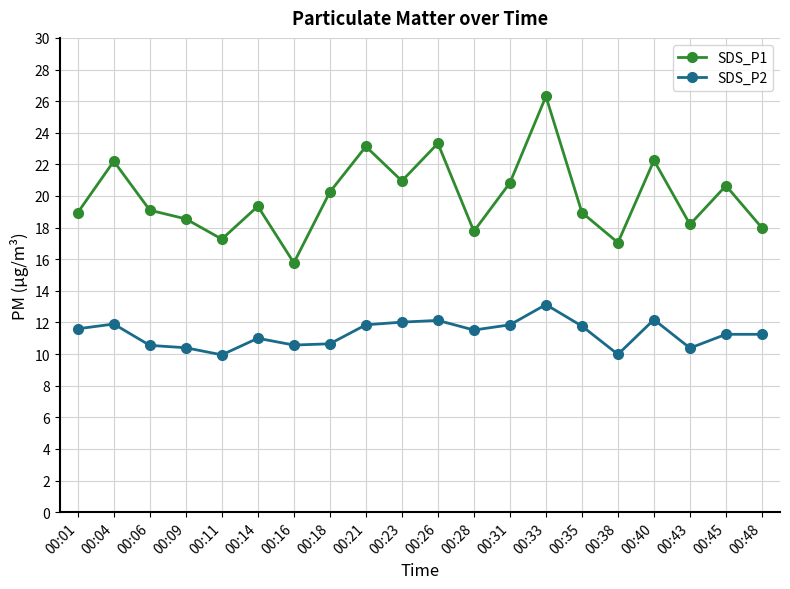

What is the sum of all SDS_P1 values?

398.8